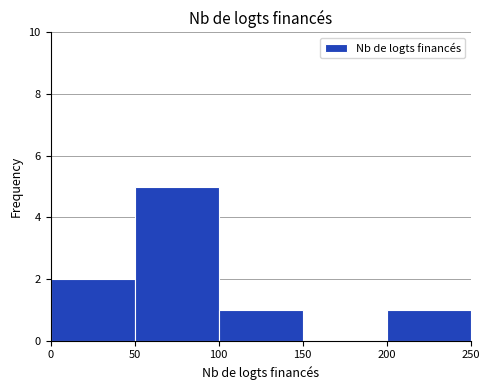

Which range on the x-axis has the tallest bar?

50 to 100